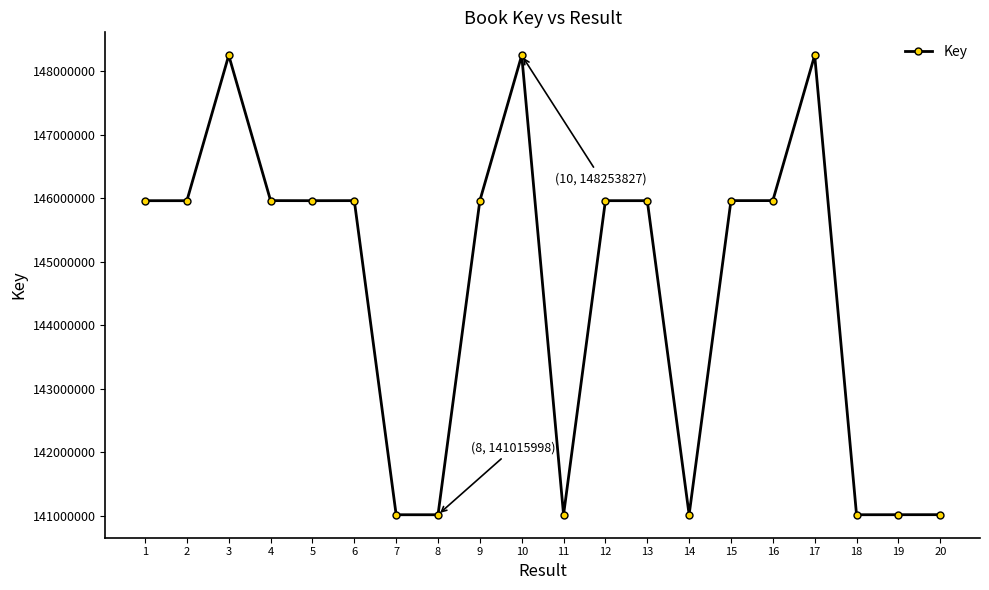

What is the ratio of the value at 12 to the value at 9?

1.0